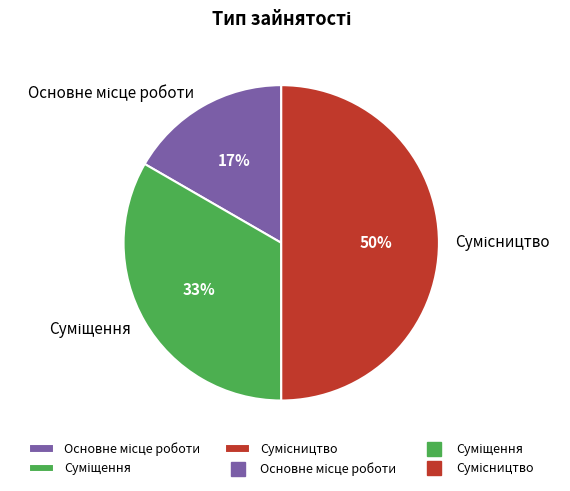

To the nearest percent, what is the average slice percentage?

33%